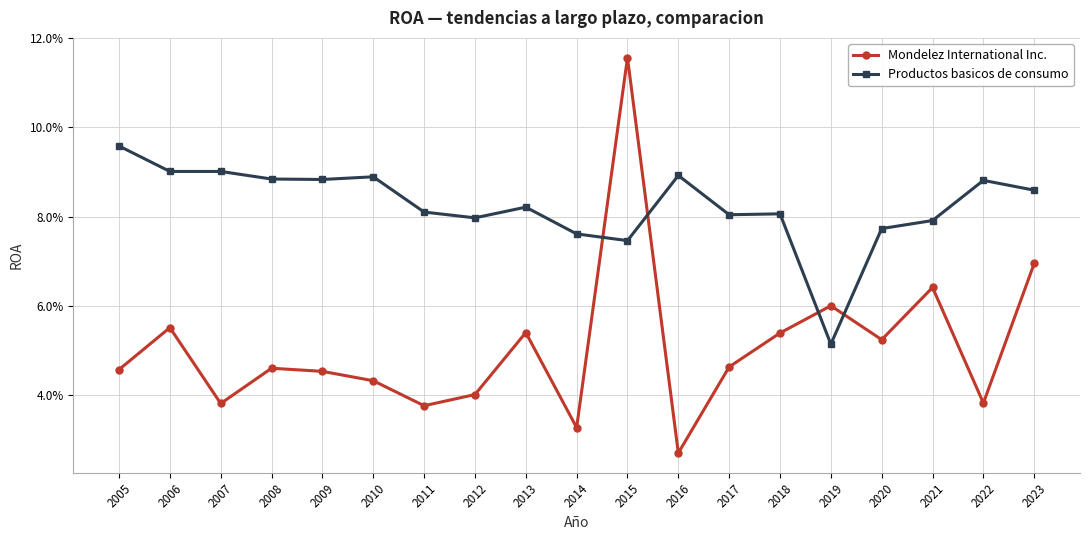

Is this an area chart (filled region under the line)?

No